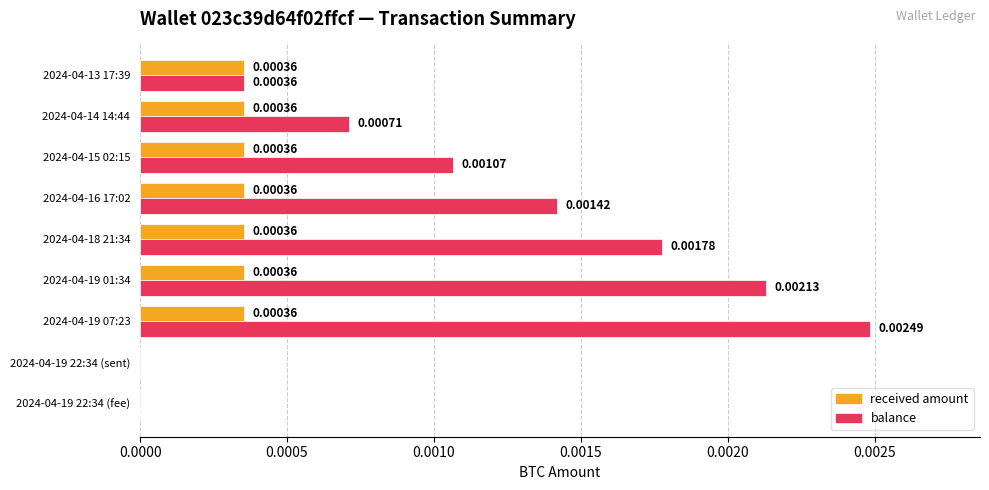

Which series has the largest total across all categories?

balance